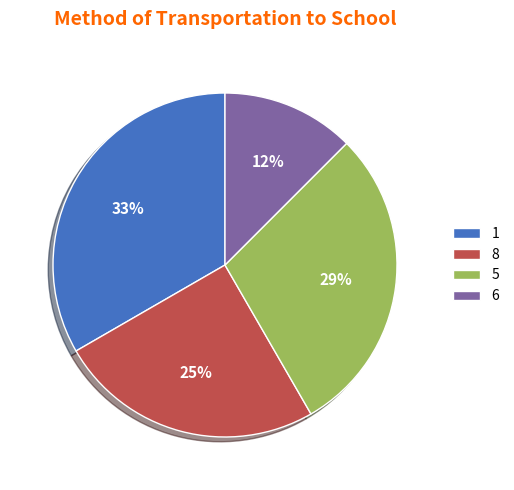

Which category has the biggest portion of the pie?

1